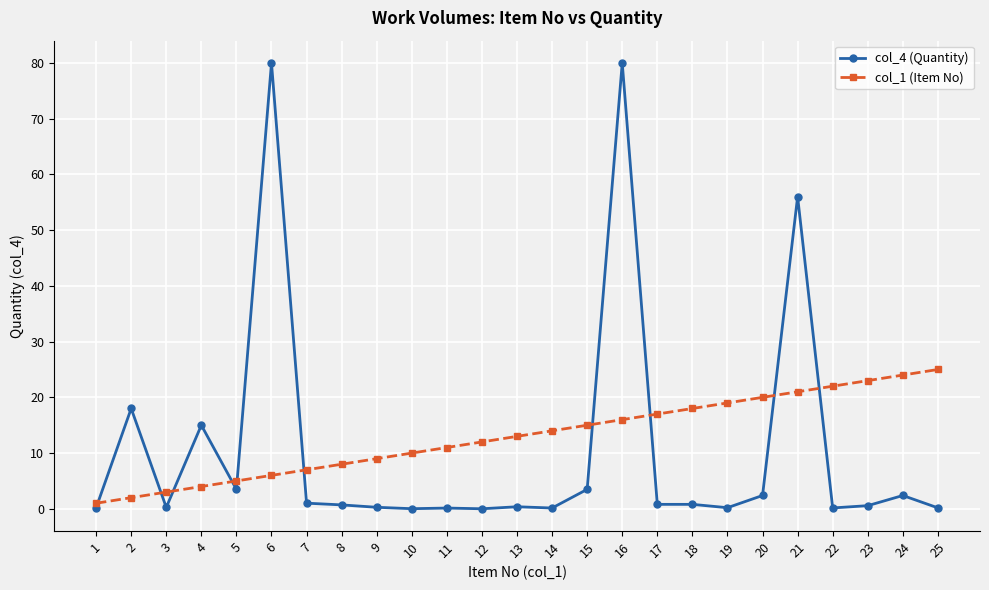

What is the greatest value displayed?

80.0